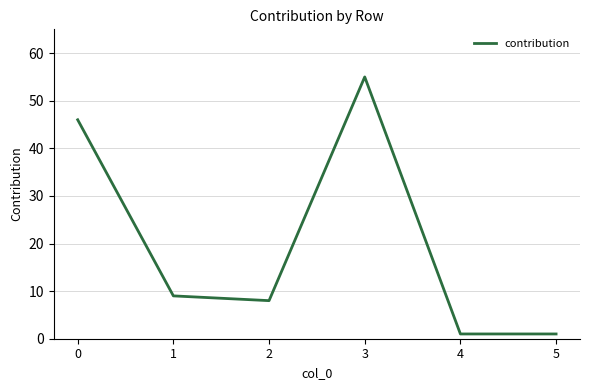

Reading left to right, list all the values displayed in this chart.

0=46	1=9	2=8	3=55	4=1	5=1